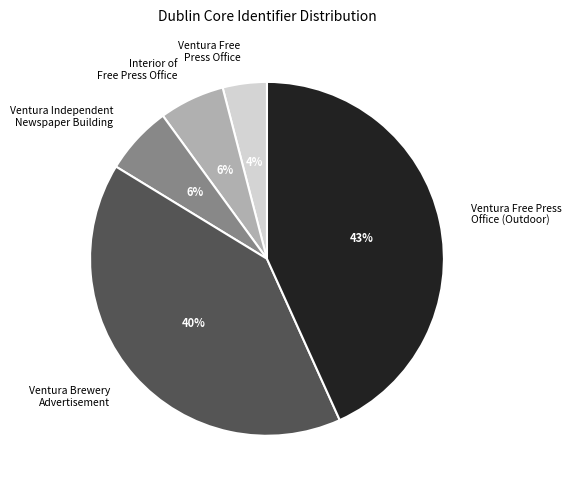

To the nearest percent, what is the difference between the largest and smallest slice percentages?

39%